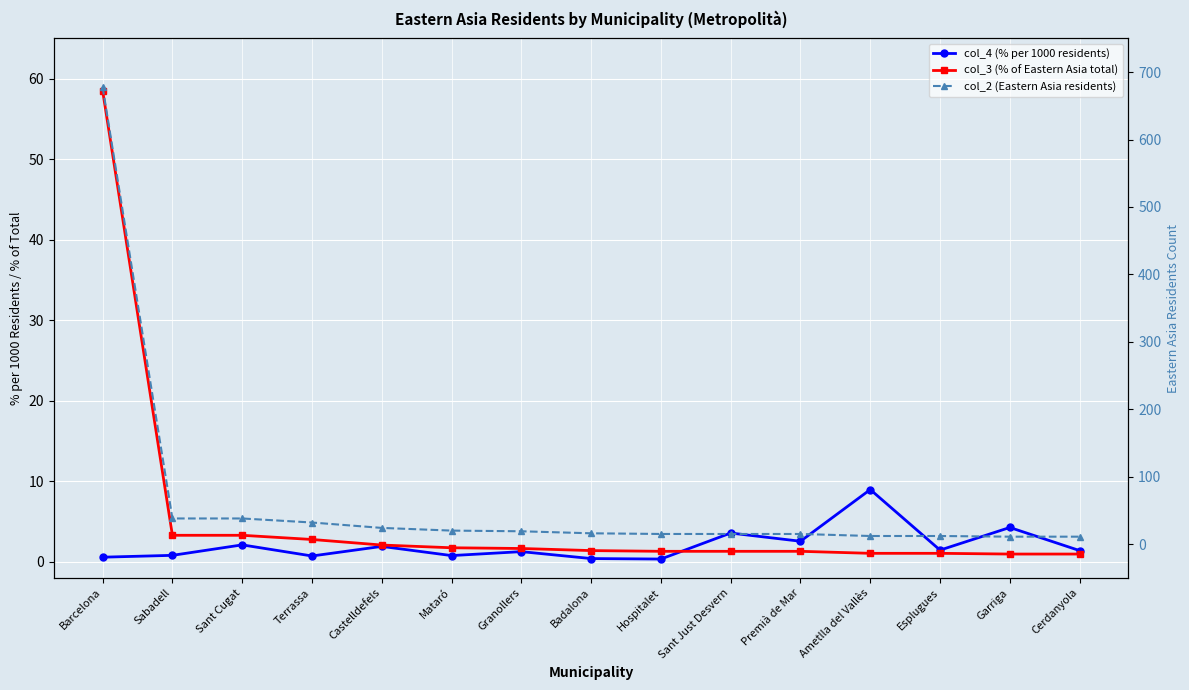

How many lines are shown in the chart?

3